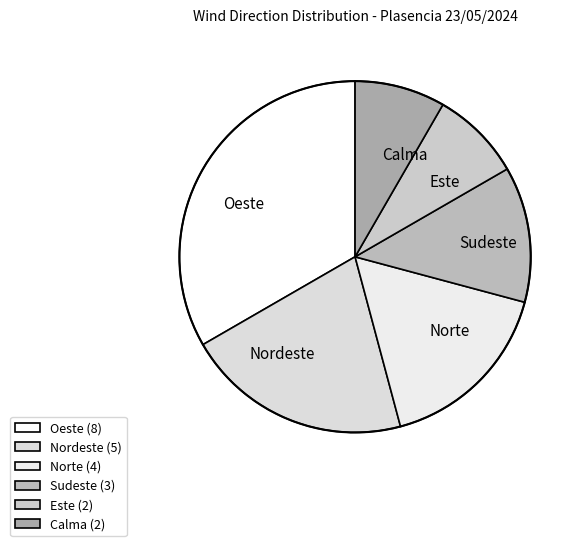

Is there a majority slice in this chart?

No